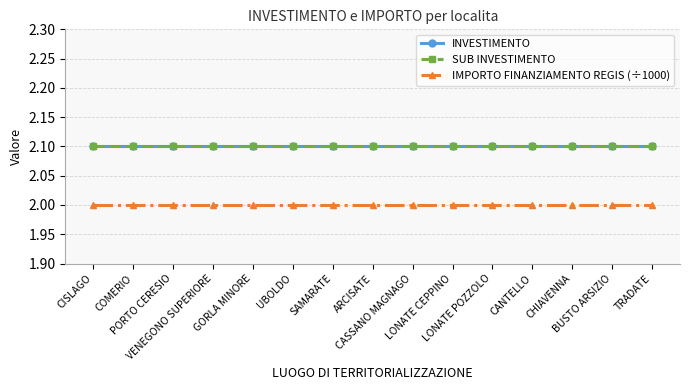

Does the chart have visible grid lines?

Yes